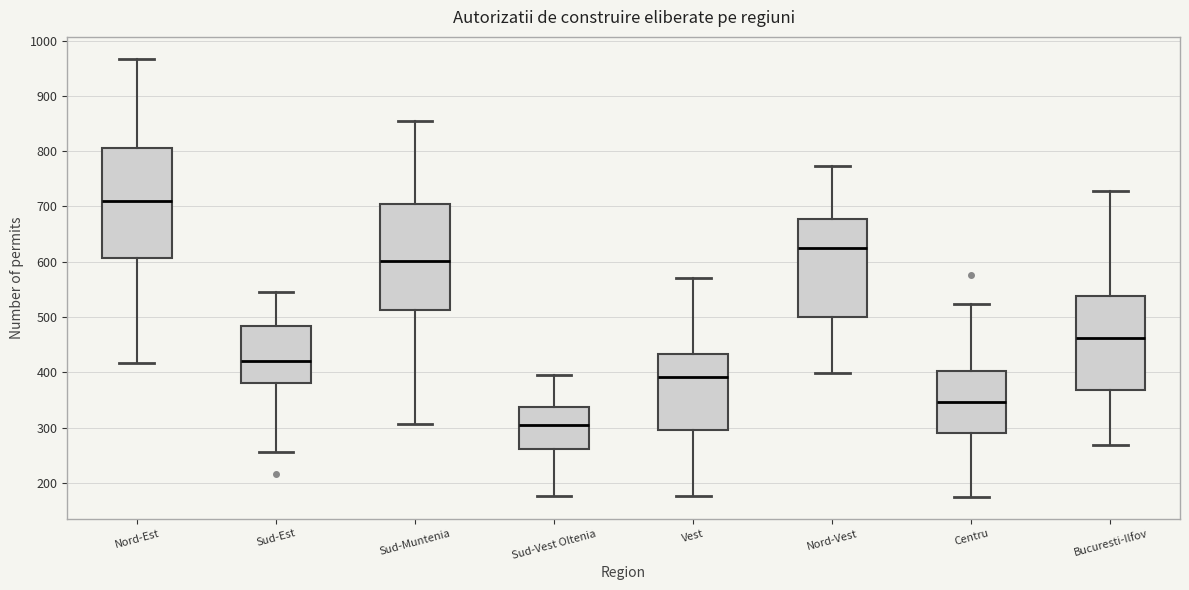

Reading left to right, read every box against the y-axis: the position of its median line, the range the box covers, and the ends of its whiskers. The values are not printed on the chart, so give them approximately, as read against the axis.

Nord-Est: median 710, box 610 to 810, whiskers 420 to 970
Sud-Est: median 420, box 380 to 480, whiskers 260 to 550
Sud-Muntenia: median 600, box 510 to 700, whiskers 310 to 860
Sud-Vest Oltenia: median 310, box 260 to 340, whiskers 180 to 400
Vest: median 390, box 300 to 430, whiskers 180 to 570
Nord-Vest: median 620, box 500 to 680, whiskers 400 to 770
Centru: median 350, box 290 to 400, whiskers 180 to 520
Bucuresti-Ilfov: median 460, box 370 to 540, whiskers 270 to 730